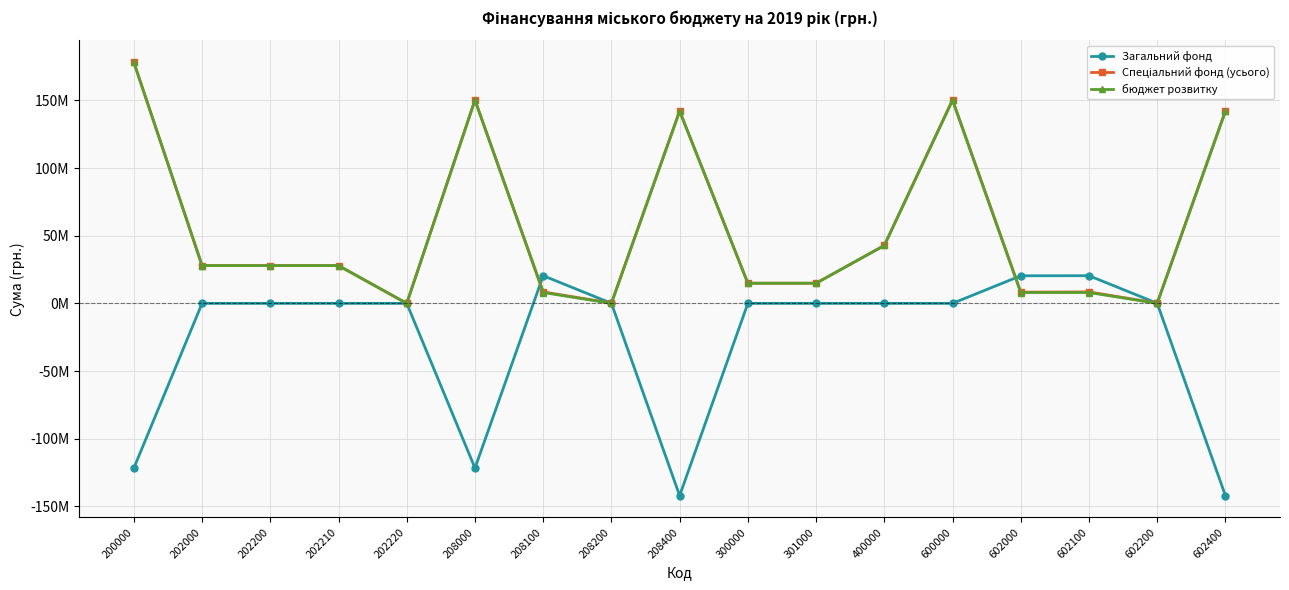

Rank the series by their maximum value, from lowest to highest.

Загальний фонд, бюджет розвитку, Спеціальний фонд (усього)